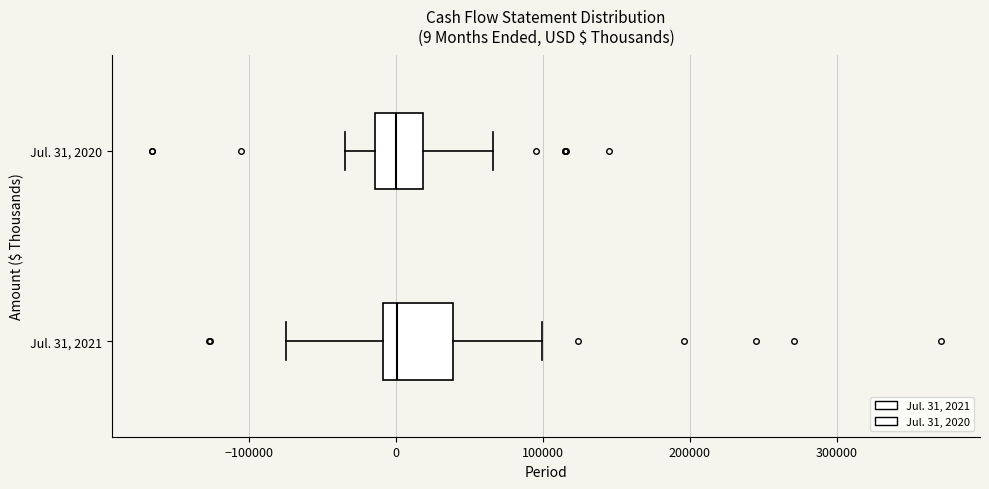

Comparing the boxes themselves (not the whiskers), which one is the widest?

Jul. 31, 2021